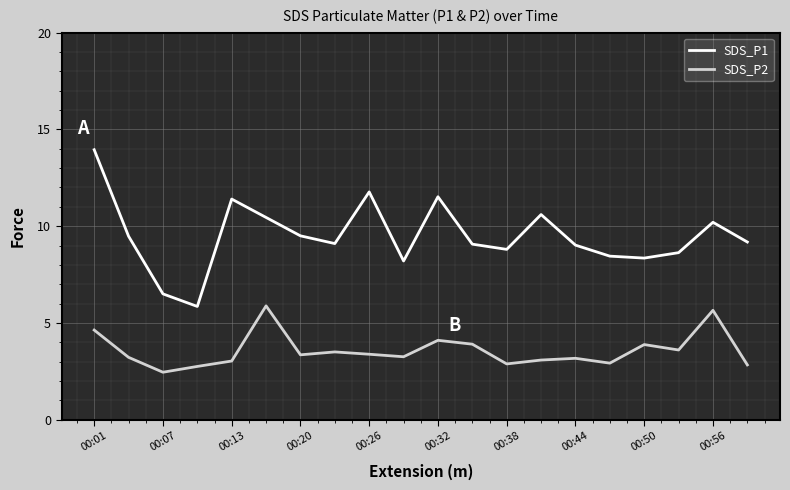

What is the difference between the maximum and minimum values in the SDS_P1 series?

8.1